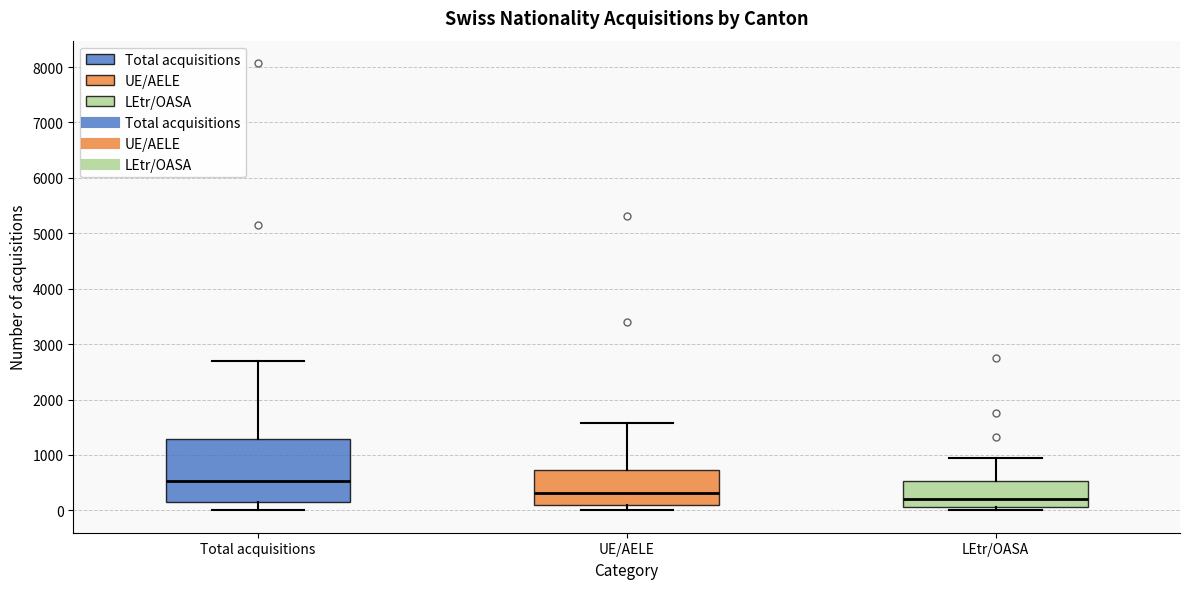

Which box is the tallest, from its lower edge to its upper edge?

Total acquisitions